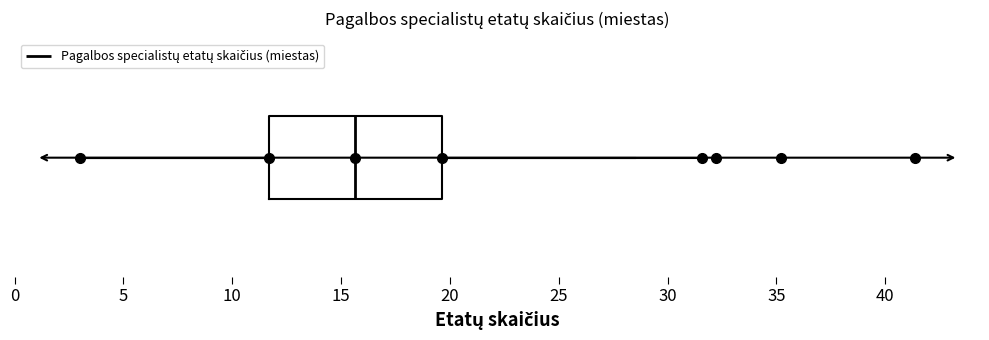

Transcribe this box plot: give where the median line is, the range the box spans, and where the two whiskers end, as read against the x-axis. The values are not printed on the chart, so give them approximately, as read against the axis.

median 15.5, box 11.5 to 19.5, whiskers 3.0 to 28.5